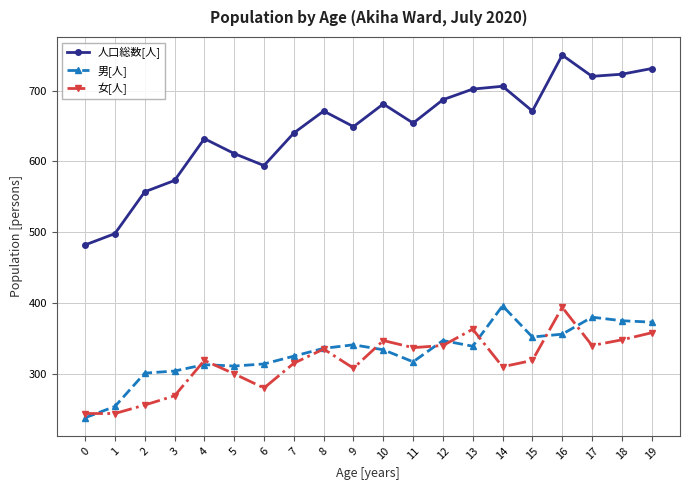

What is the difference between the second highest and second lowest values in the 女[人] series?

119